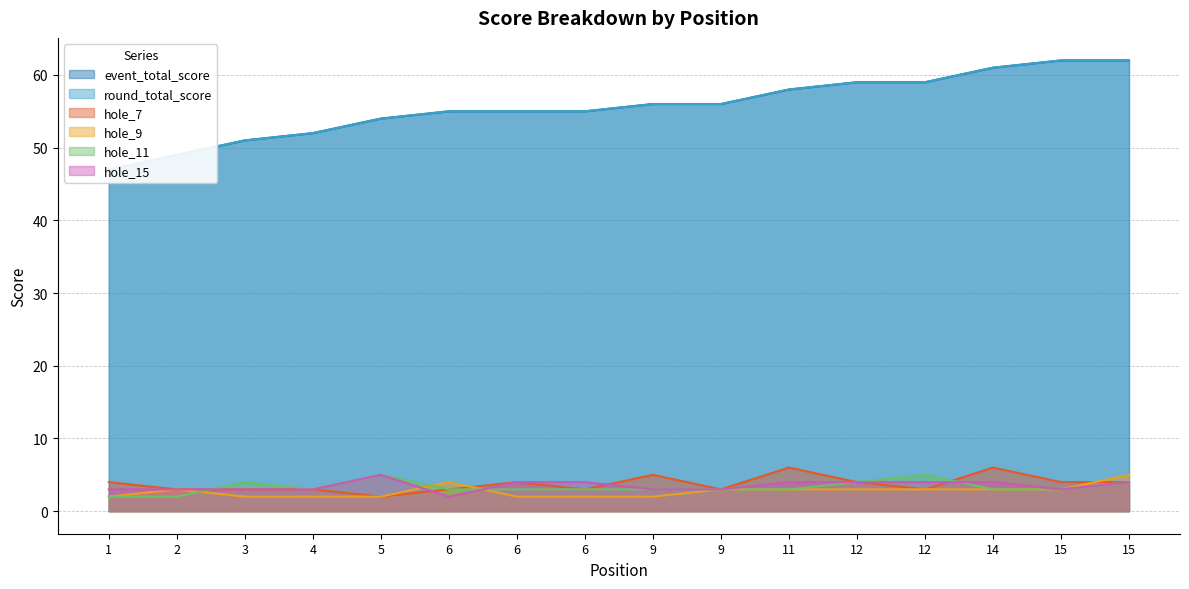

Which series changed the most between 5 and 12?

event_total_score